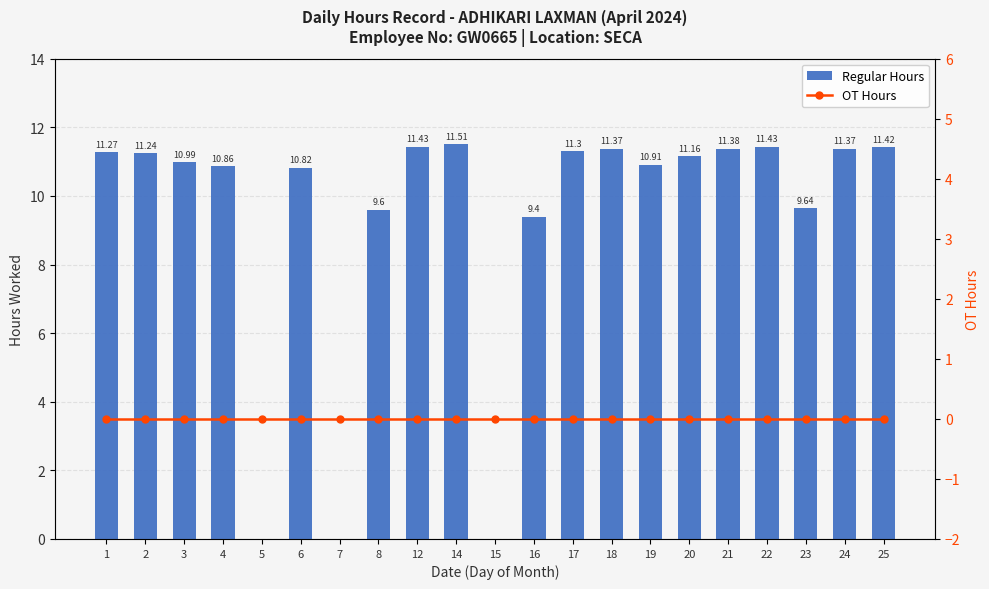

Between 3 and 20, which series saw the biggest shift?

Regular Hours